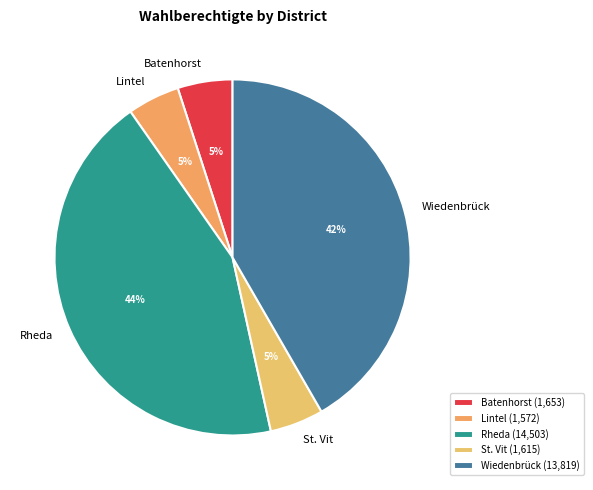

Which has a higher value, Lintel or Rheda?

Rheda